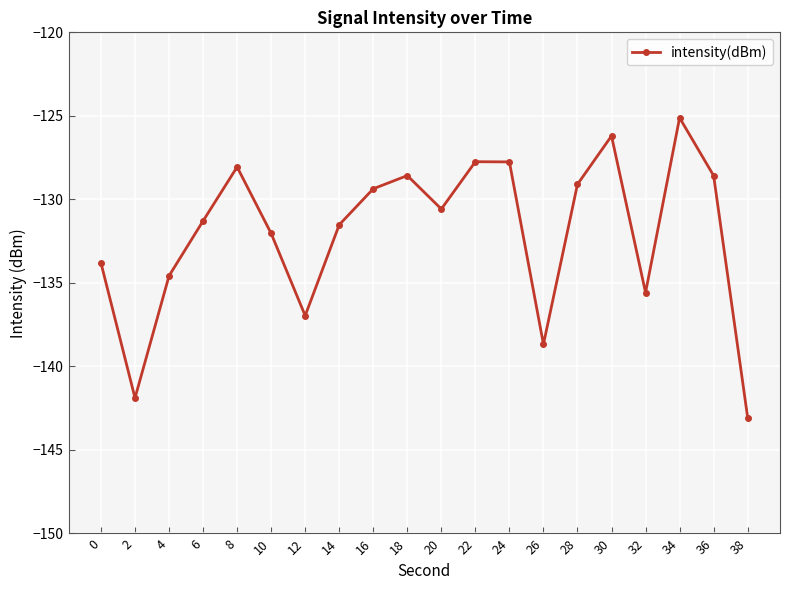

What is the change in value from 10 to 18?

+3.5